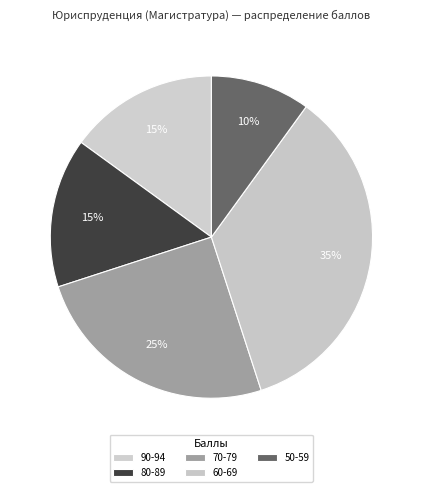

How many slices are in this pie chart?

5